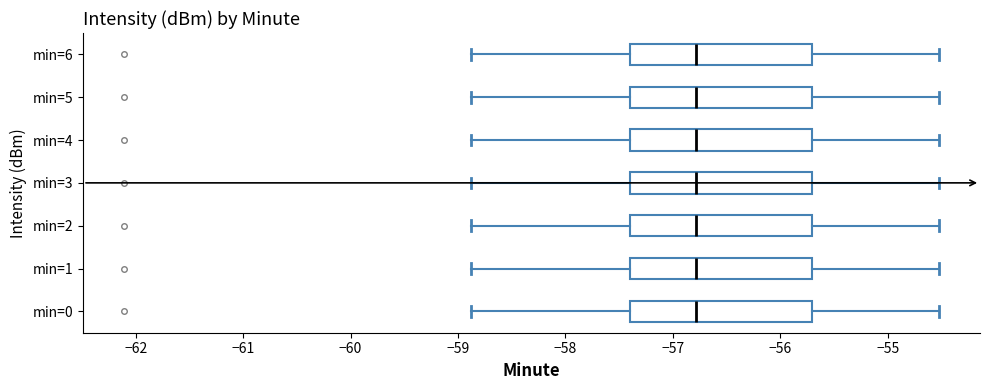

Where does the right whisker of the box for min=1 end on the x-axis? The values are not printed on the chart, so give them approximately, as read against the axis.

-54.5